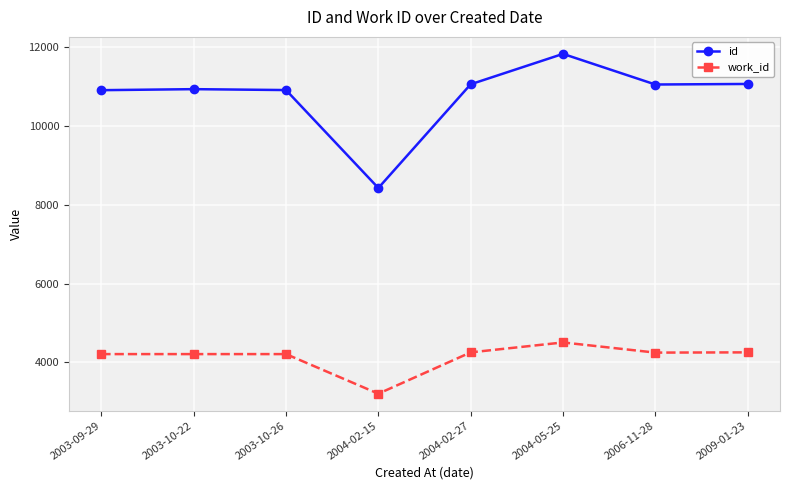

Is the value of work_id at 2003-10-26 greater than the value of id at 2009-01-23?

No